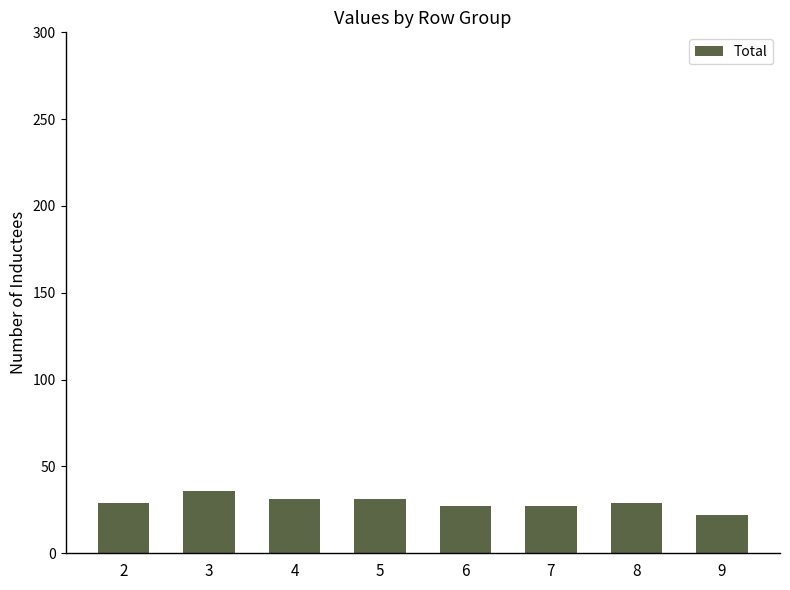

At which category does the chart reach its peak across all series?

3